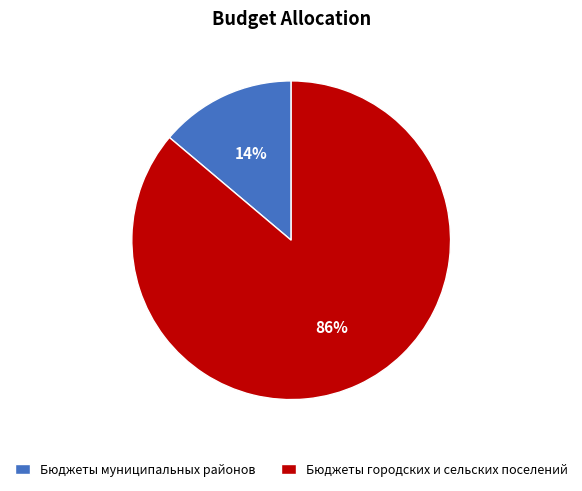

Which category has the biggest portion of the pie?

Бюджеты городских и сельских поселений